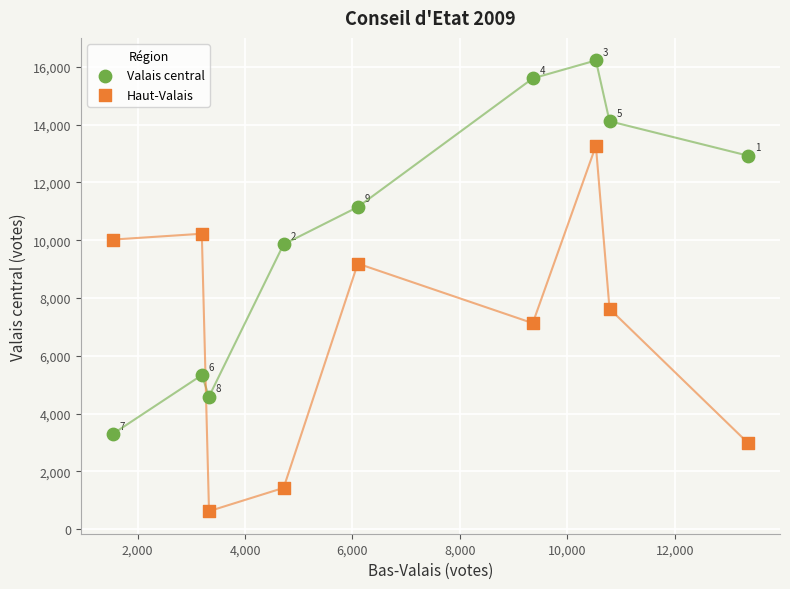

What are all the series names shown in the legend?

Valais central, Haut-Valais